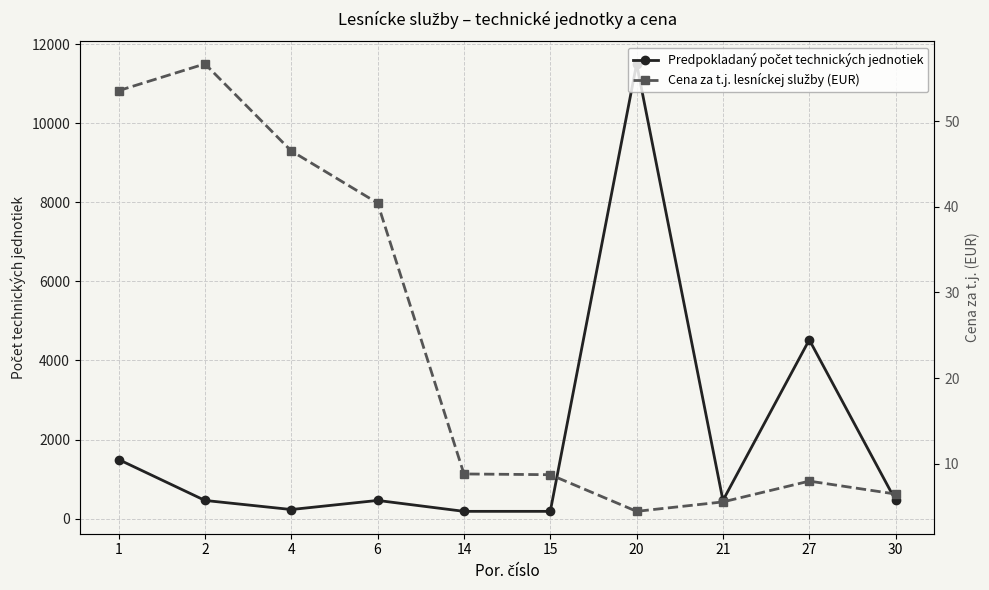

Is this an area chart (filled region under the line)?

No